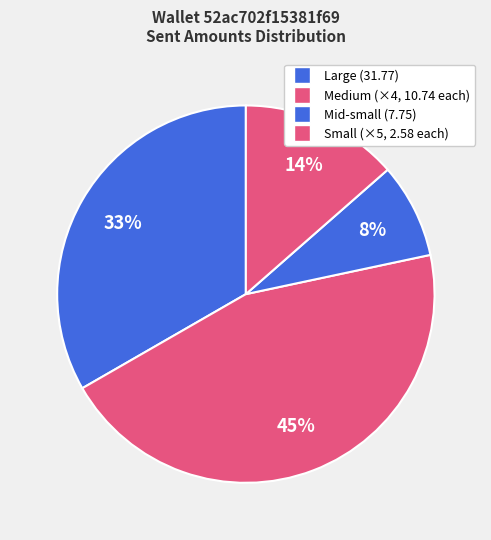

How many segments does this pie chart have?

4